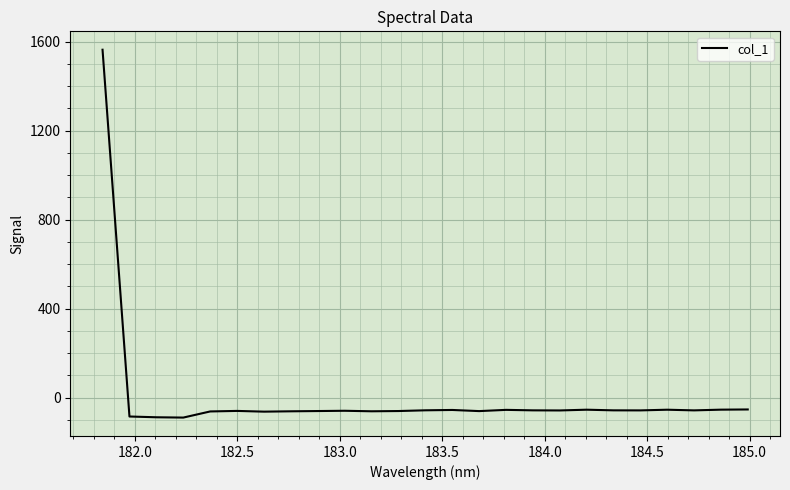

What is the smallest value displayed?

-89.5